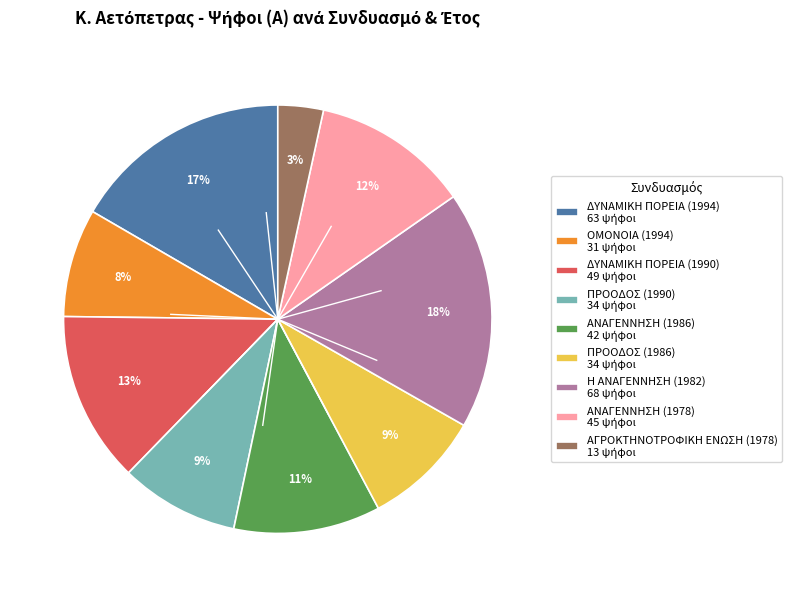

Between ΠΡΟΟΔΟΣ (1986) and ΔΥΝΑΜΙΚΗ ΠΟΡΕΙΑ (1994), which is larger?

ΔΥΝΑΜΙΚΗ ΠΟΡΕΙΑ (1994)